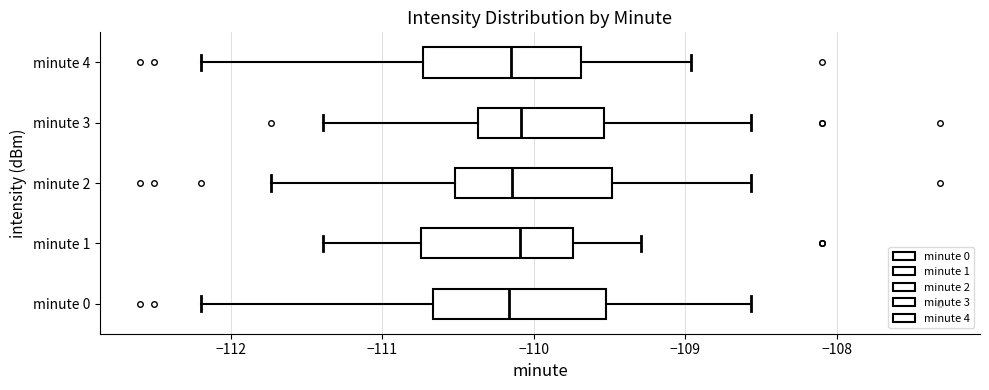

Reading bottom to top, read every box against the x-axis: the position of its median line, the range the box covers, and the ends of its whiskers. The values are not printed on the chart, so give them approximately, as read against the axis.

minute 0: median -110.2, box -110.7 to -109.5, whiskers -112.2 to -108.6
minute 1: median -110.1, box -110.7 to -109.7, whiskers -111.4 to -109.3
minute 2: median -110.1, box -110.5 to -109.5, whiskers -111.7 to -108.6
minute 3: median -110.1, box -110.4 to -109.5, whiskers -111.4 to -108.6
minute 4: median -110.2, box -110.7 to -109.7, whiskers -112.2 to -109.0